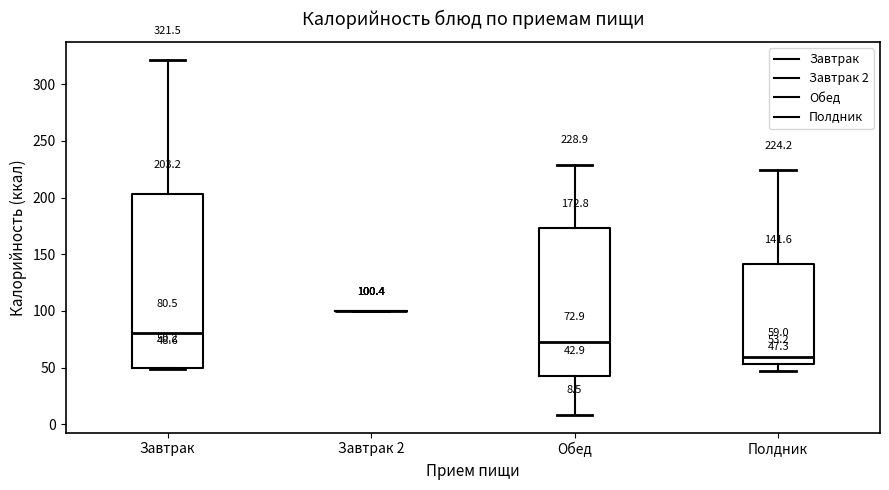

Which box is the tallest, from its lower edge to its upper edge?

Завтрак